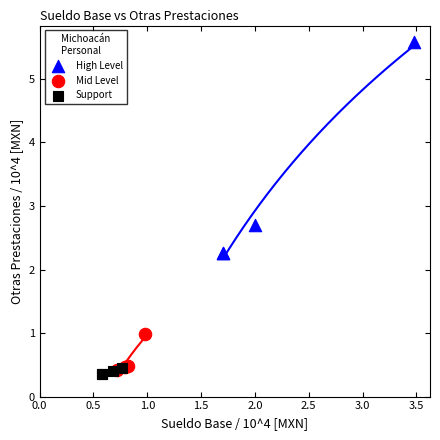

Which series reaches the maximum Y coordinate?

High Level